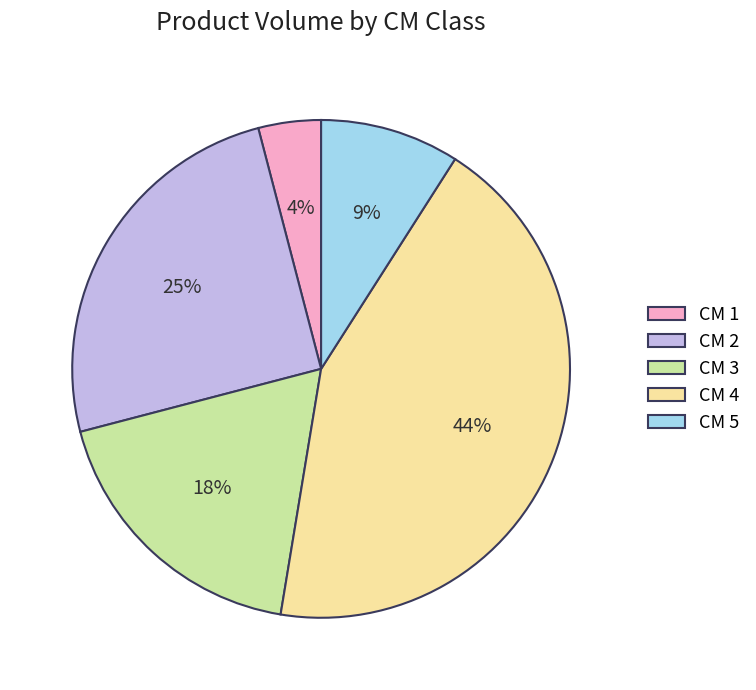

How many segments does this pie chart have?

5